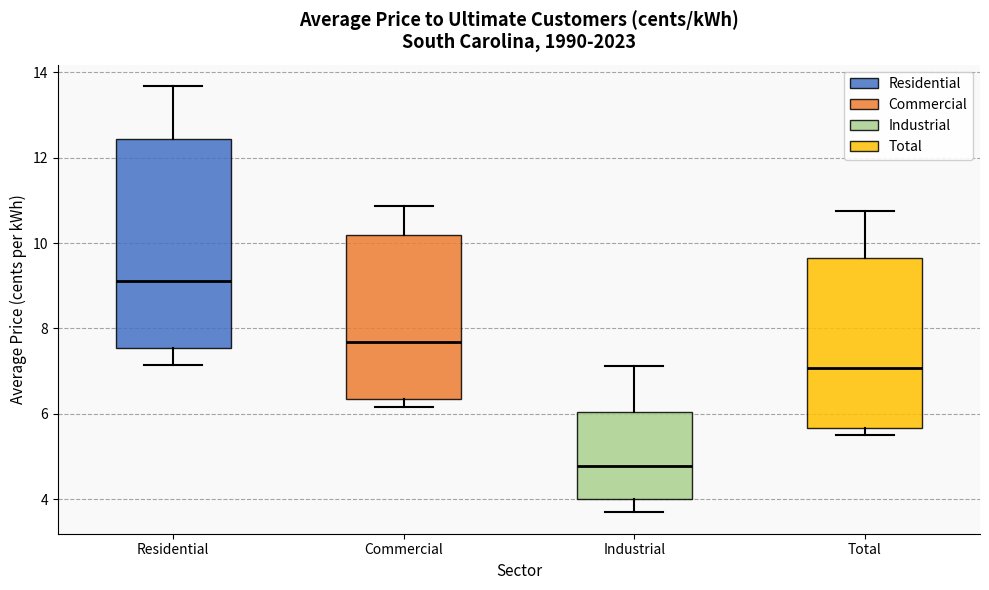

Where does the upper whisker of the box for Total end on the y-axis? The values are not printed on the chart, so give them approximately, as read against the axis.

10.8